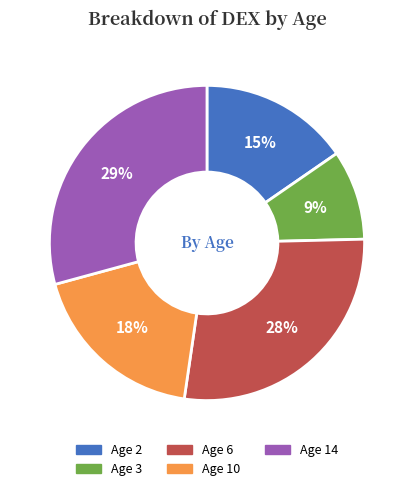

How many segments does this pie chart have?

5